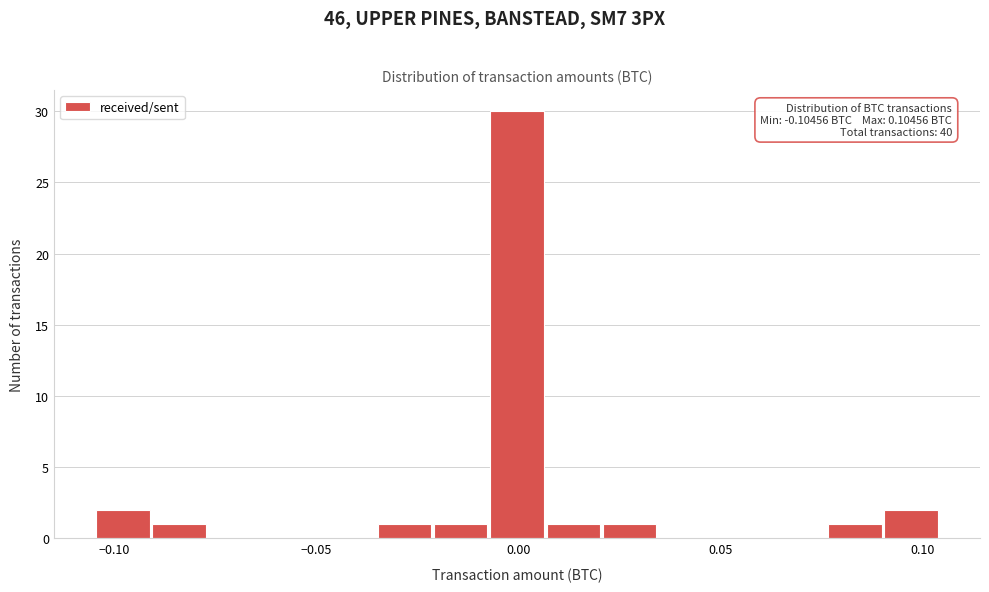

Read against the x-axis, roughly where is the centre of the tallest bar?

0.000